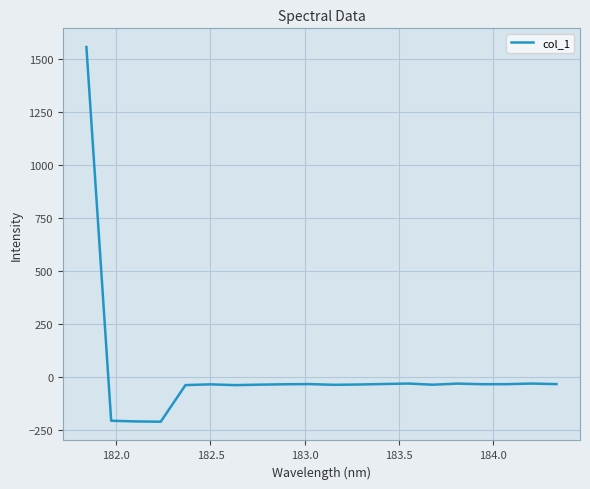

What is the minimum value shown in the chart?

-211.5